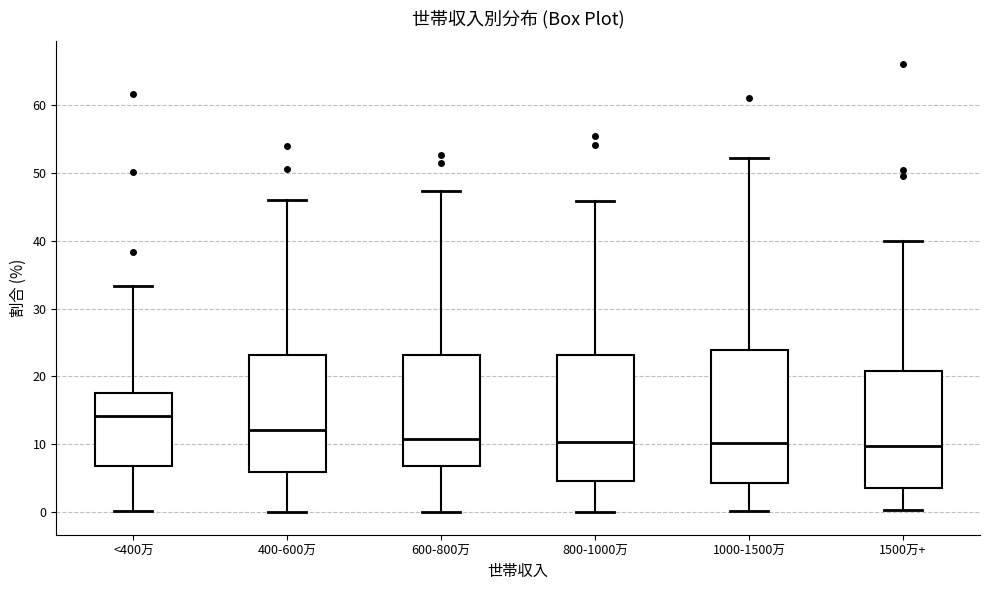

Reading left to right, transcribe this box plot: for each box, give where its median line is, the range the box spans, and where its two whiskers end, as read against the y-axis. The values are not printed on the chart, so give them approximately, as read against the axis.

<400万: median 14, box 7 to 18, whiskers 0 to 33
400-600万: median 12, box 6 to 23, whiskers 0 to 46
600-800万: median 11, box 7 to 23, whiskers 0 to 47
800-1000万: median 10, box 5 to 23, whiskers 0 to 46
1000-1500万: median 10, box 4 to 24, whiskers 0 to 52
1500万+: median 10, box 4 to 21, whiskers 0 to 40